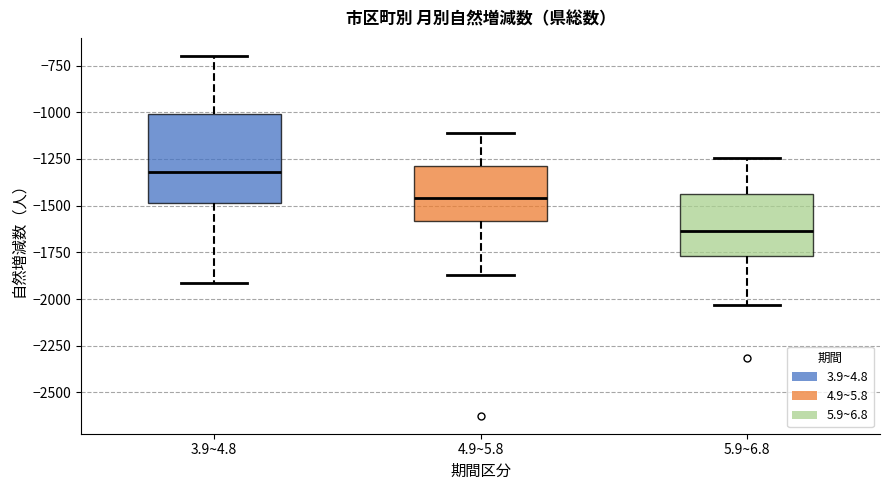

Reading left to right, transcribe this box plot: for each box, give where its median line is, the range the box spans, and where its two whiskers end, as read against the y-axis. The values are not printed on the chart, so give them approximately, as read against the axis.

3.9~4.8: median -1300, box -1500 to -1000, whiskers -1900 to -700
4.9~5.8: median -1450, box -1600 to -1300, whiskers -1850 to -1100
5.9~6.8: median -1650, box -1750 to -1450, whiskers -2050 to -1250